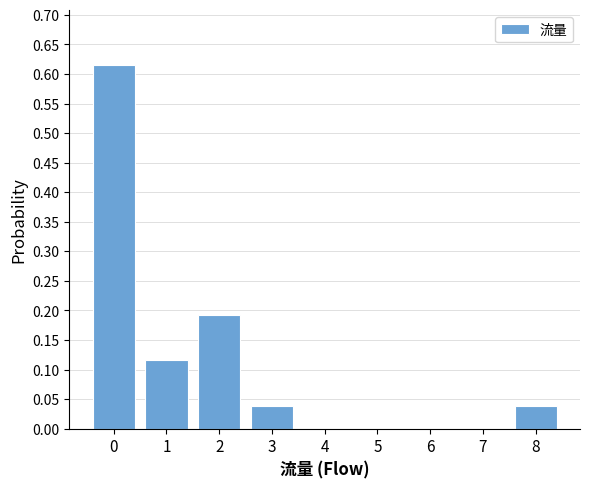

True or false: the data shows 0.3 at 5.

False